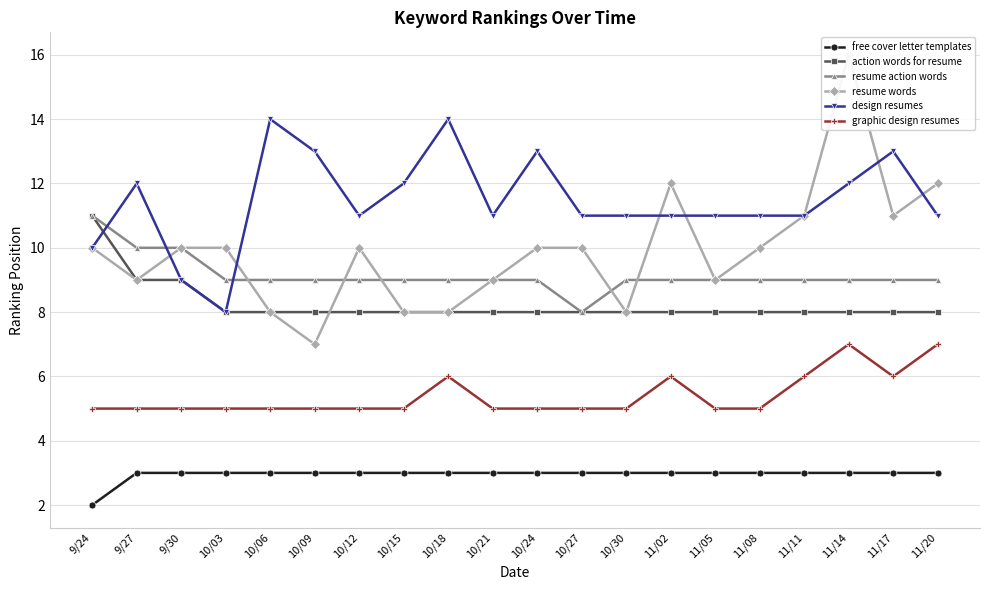

At 10/15, list the series in order from largest to smallest.

design resumes, resume action words, action words for resume, resume words, graphic design resumes, free cover letter templates